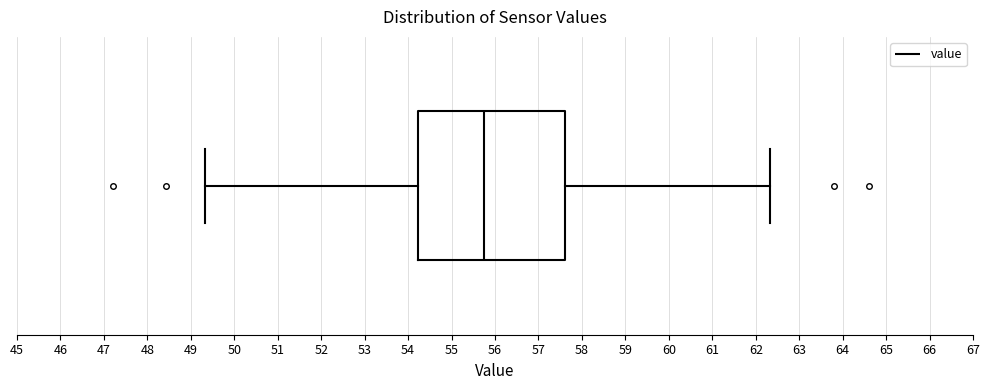

Transcribe this box plot: give where the median line is, the range the box spans, and where the two whiskers end, as read against the x-axis. The values are not printed on the chart, so give them approximately, as read against the axis.

median 55.8, box 54.2 to 57.6, whiskers 49.3 to 62.3